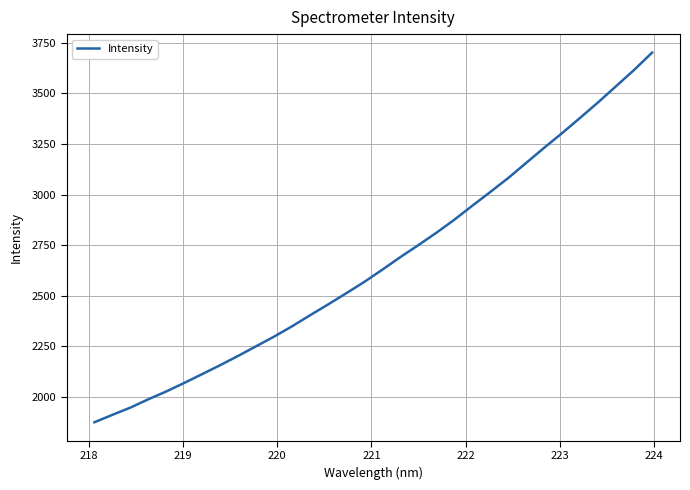

What is the minimum value shown in the chart?

1874.2